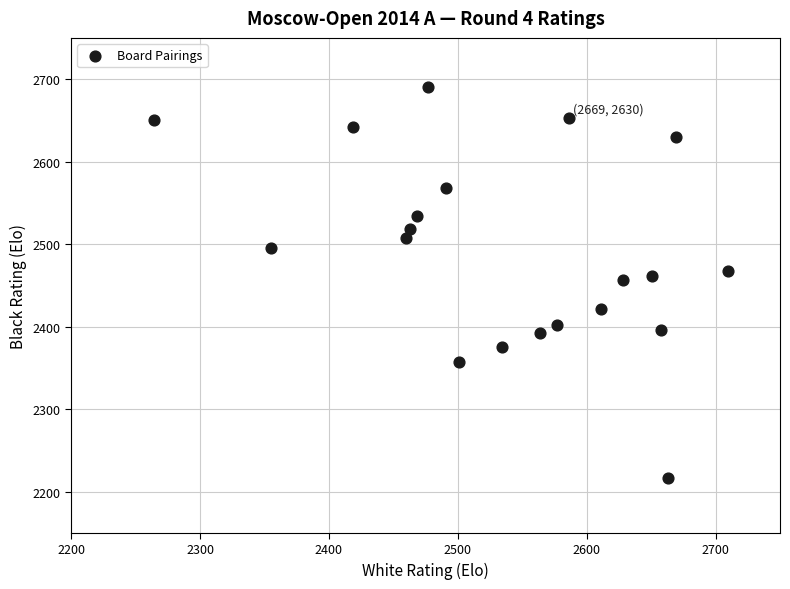

What is the range of X values (max minus min)?

446